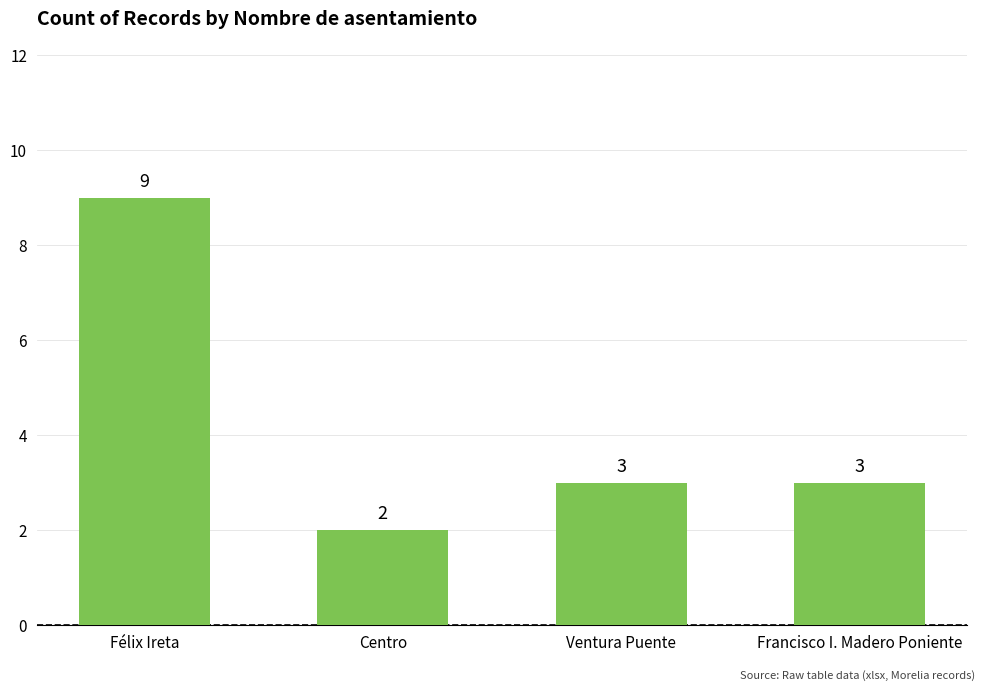

How many data points are less than 3?

1